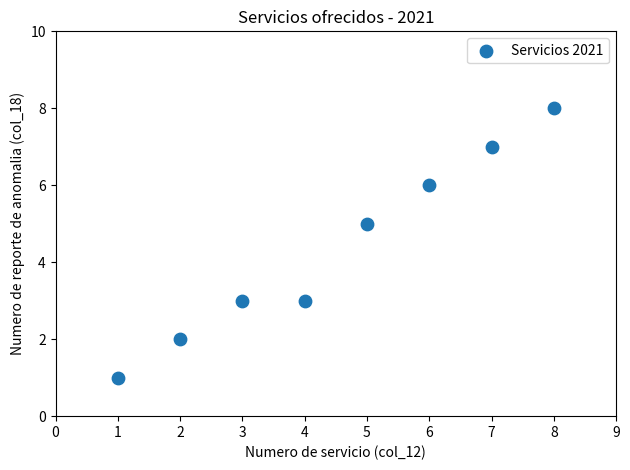

What is the range of X values (max minus min)?

7